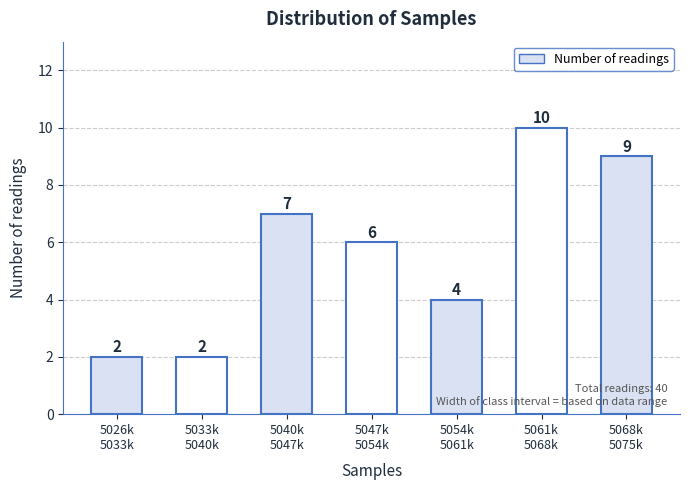

Reading right to left, extract all data points from this chart.

9	10	4	6	7	2	2